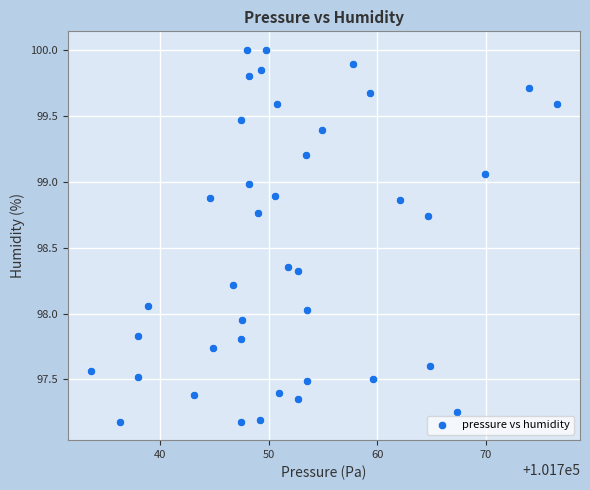

What is the range of X values (max minus min)?

42.9